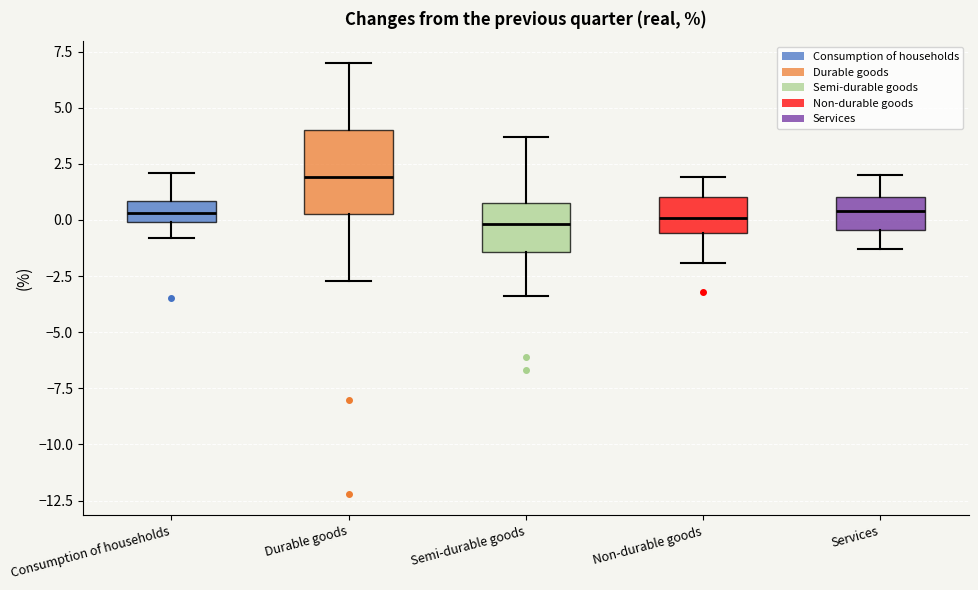

Reading left to right, read every box against the y-axis: the position of its median line, the range the box covers, and the ends of its whiskers. The values are not printed on the chart, so give them approximately, as read against the axis.

Consumption of households: median 0.5, box 0.0 to 1.0, whiskers -1.0 to 2.0
Durable goods: median 2.0, box 0.5 to 4.0, whiskers -2.5 to 7.0
Semi-durable goods: median 0.0, box -1.5 to 1.0, whiskers -3.5 to 3.5
Non-durable goods: median 0.0, box -0.5 to 1.0, whiskers -2.0 to 2.0
Services: median 0.5, box -0.5 to 1.0, whiskers -1.5 to 2.0